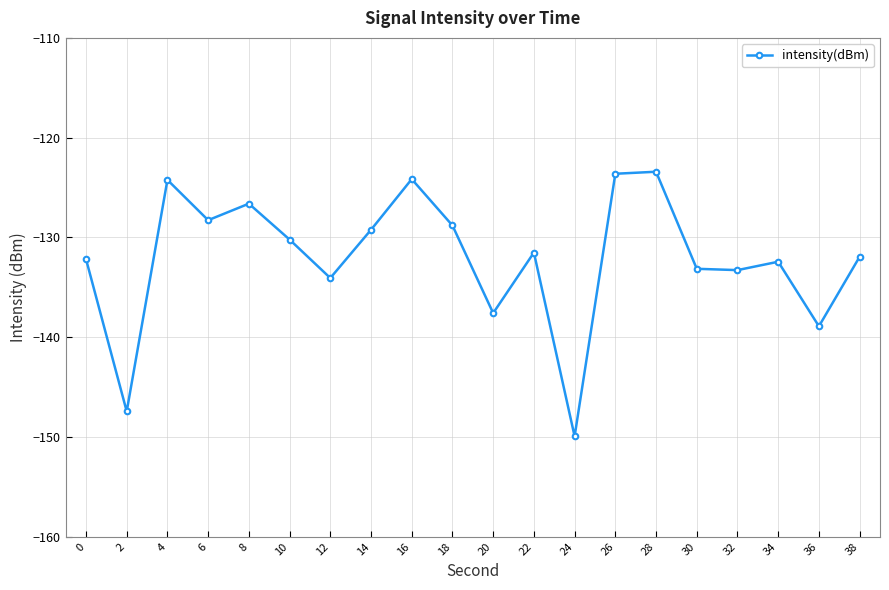

What is the difference between the values at 22 and 36?

7.4